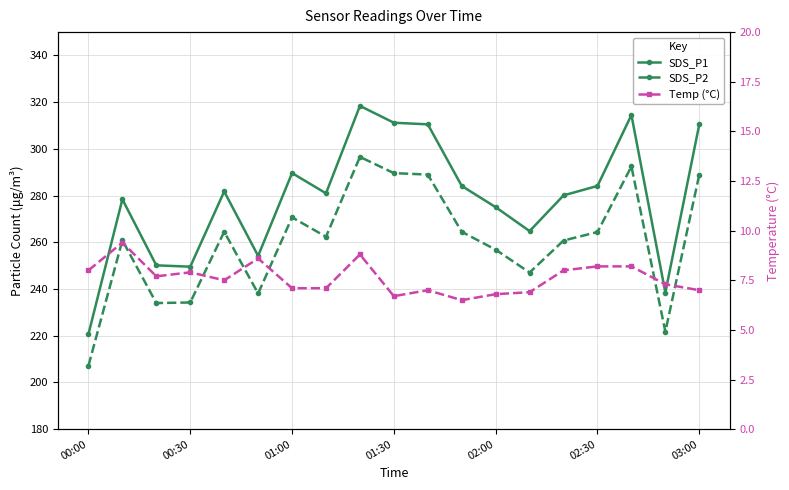

True or false: Temp (°C) and SDS_P2 intersect in this chart.

False